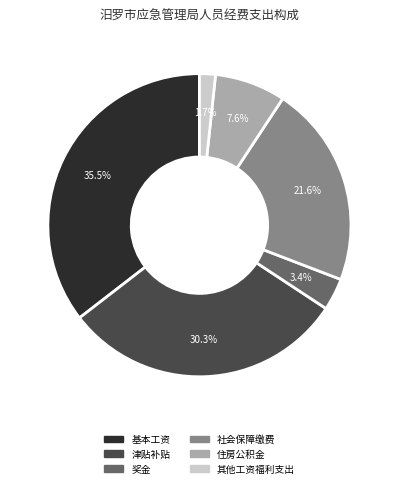

Does 津贴补贴 account for over 50% of the chart?

No